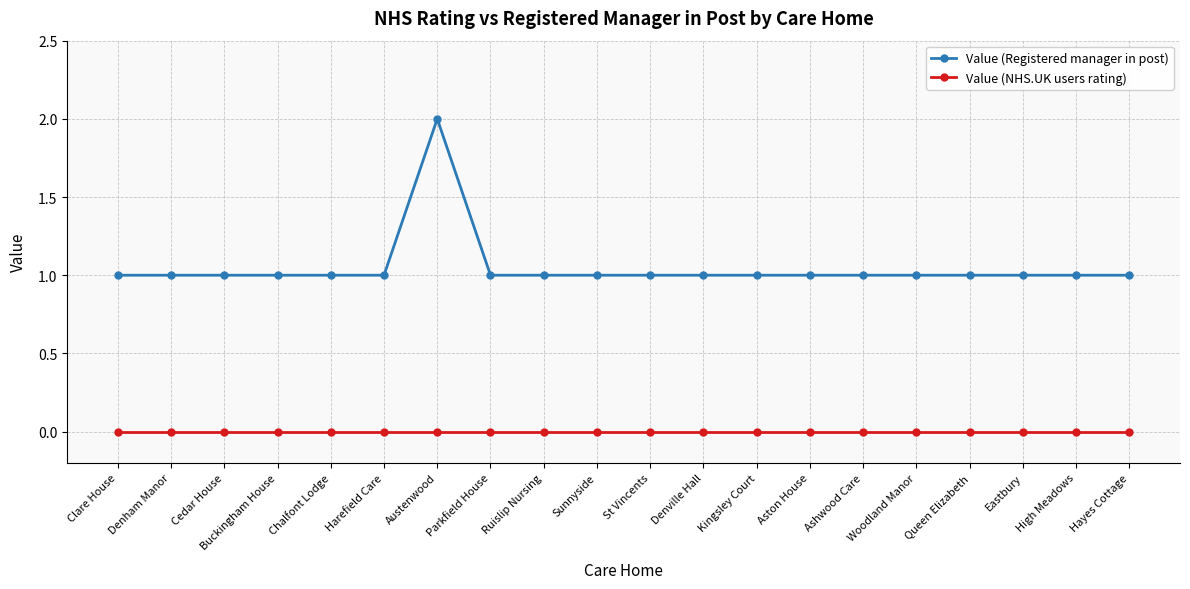

In Value (Registered manager in post), how many points are higher than both neighbors (excluding endpoints)?

1